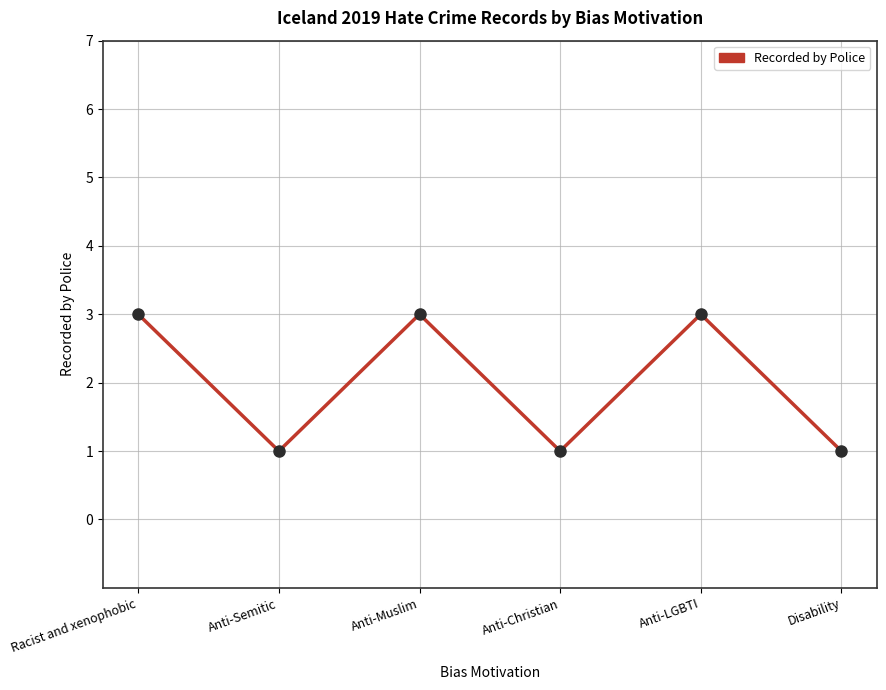

What is the difference between the second highest and minimum values?

2